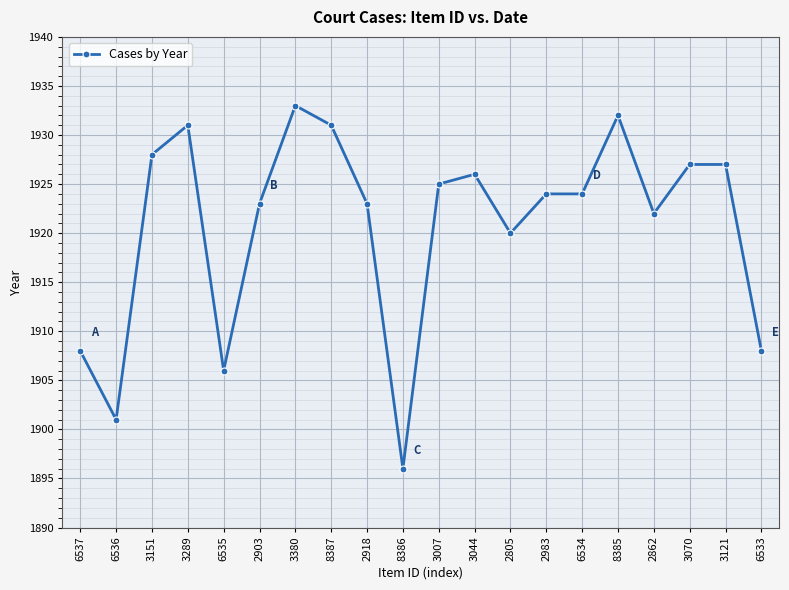

Between 2918 and 3151, which is larger?

3151